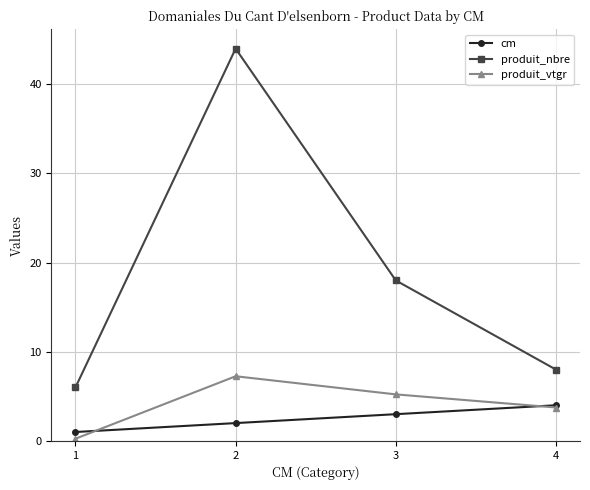

At which category is the sum across all series the highest?

2